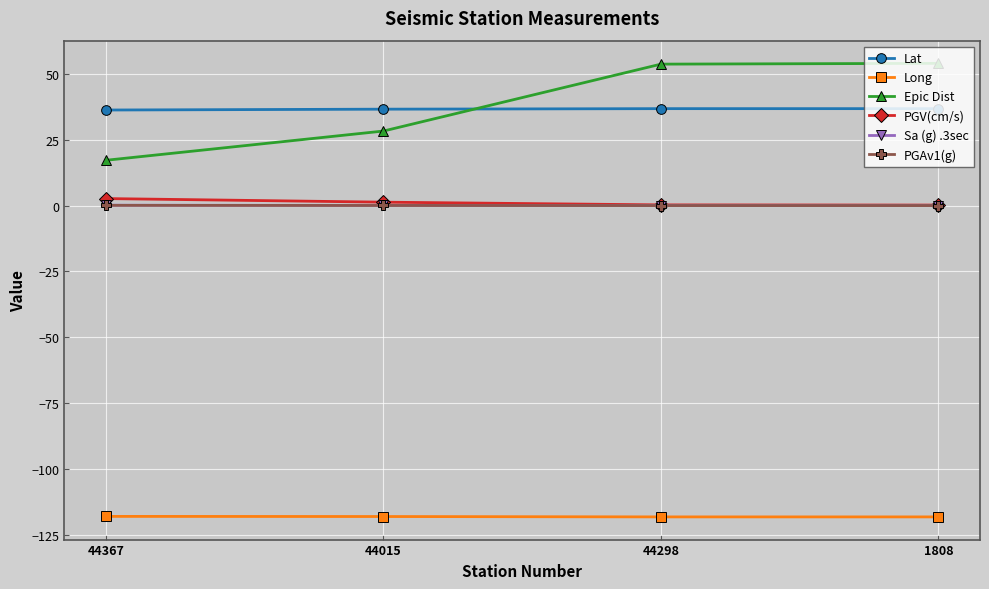

What are all the series names shown in the legend?

Lat, Long, Epic Dist, PGV(cm/s), Sa (g) .3sec, PGAv1(g)